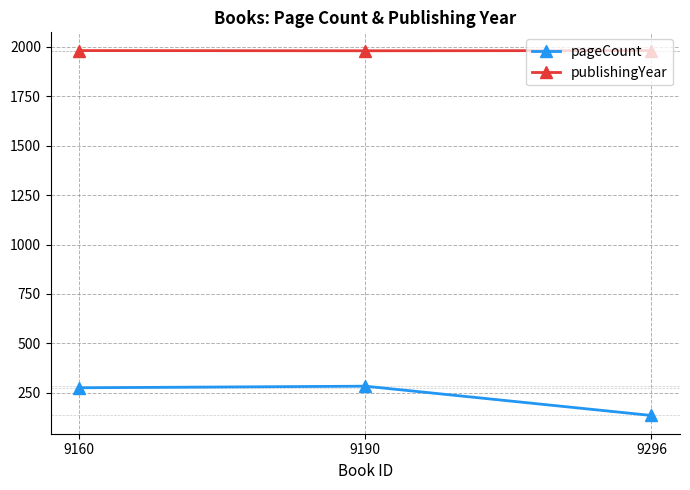

What is the sum of the pageCount values at 9190 and 9296?

420